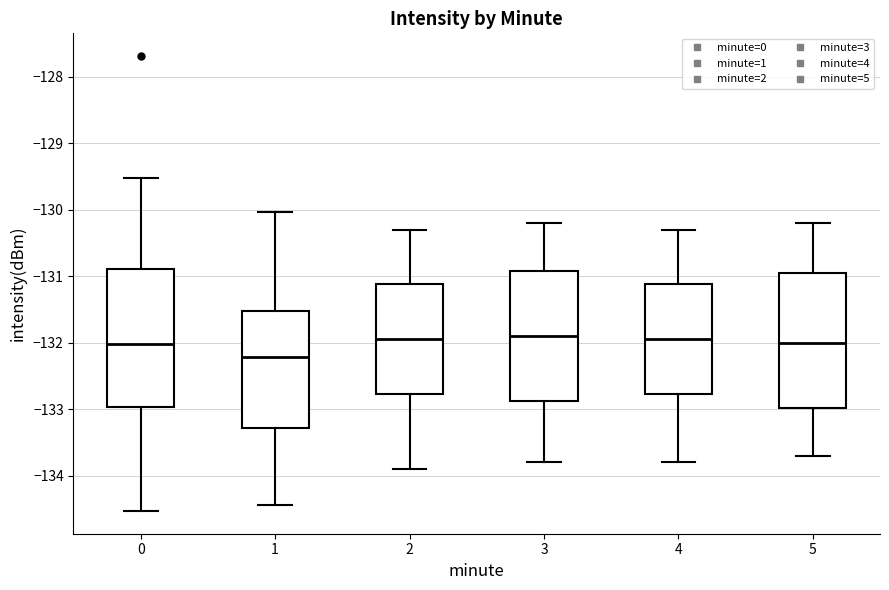

Where does the lower whisker of the box at x = 0 end on the y-axis? The values are not printed on the chart, so give them approximately, as read against the axis.

-134.5